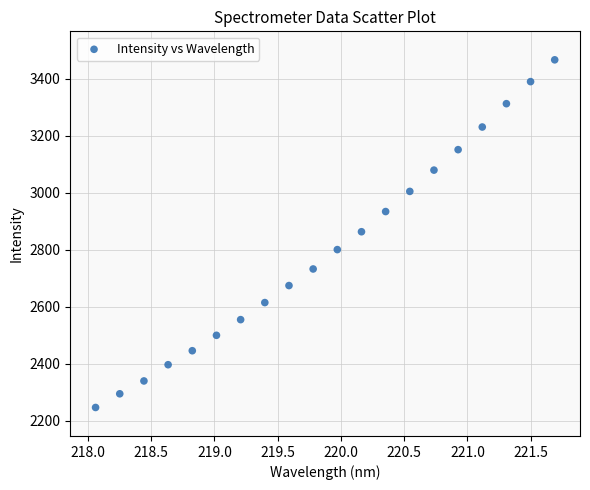

What is the range of X values (max minus min)?

3.6